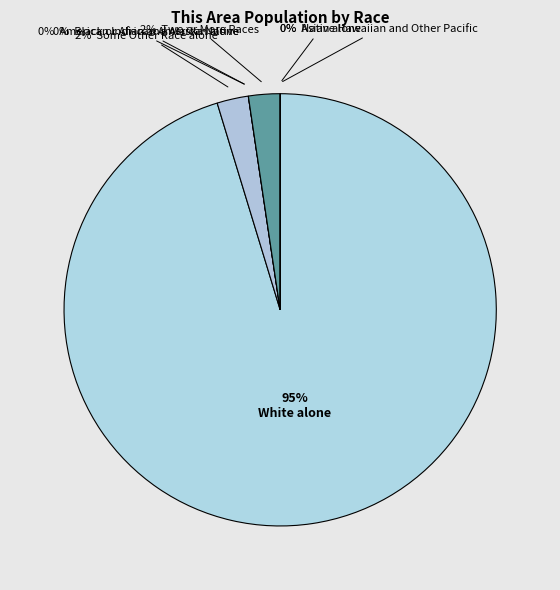

Rank the categories by value from lowest to highest.

Black or African American alone, American Indian and Alaska Native, Asian alone, Native Hawaiian and Other Pacific, Some Other Race alone, Two or More Races, White alone